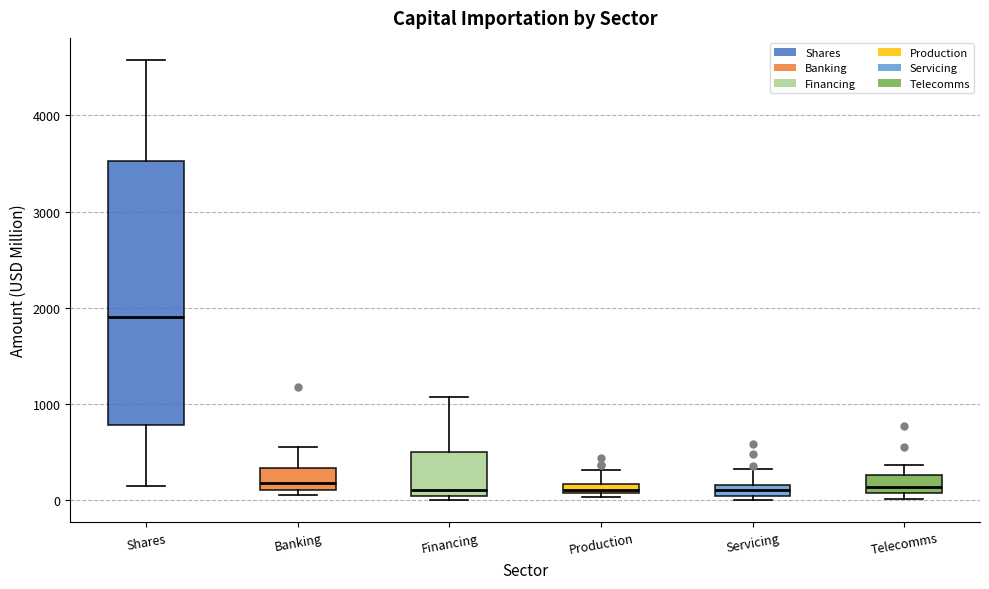

Which box's median line is the highest?

Shares